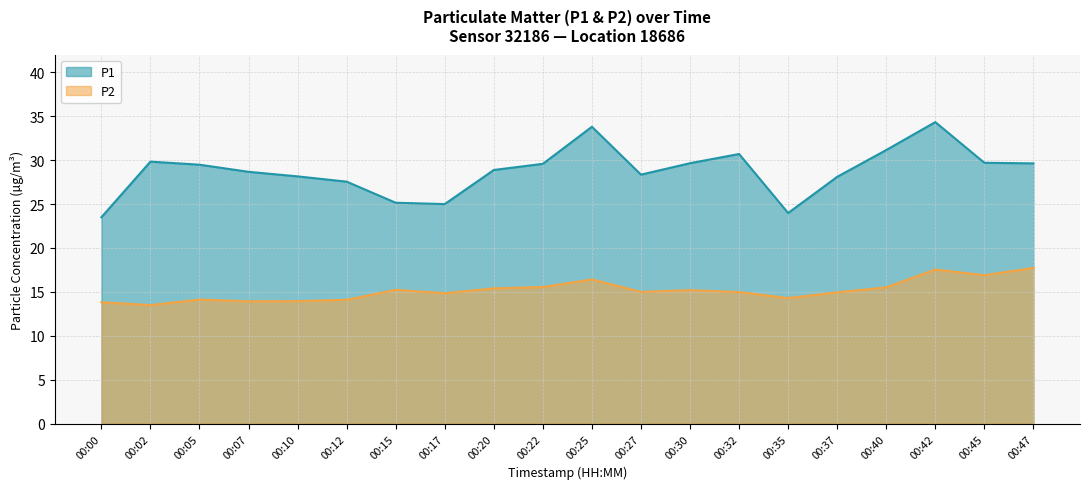

Is it true that P1 equals 25.1 at 00:15?

True